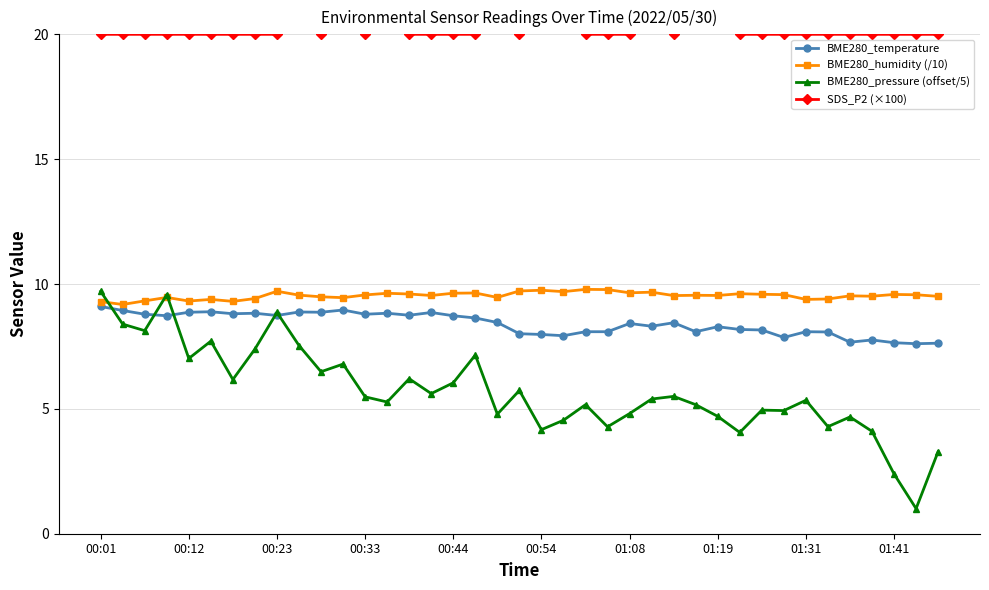

What is the value of the BME280_temperature point at the 20th from the left?

8.0